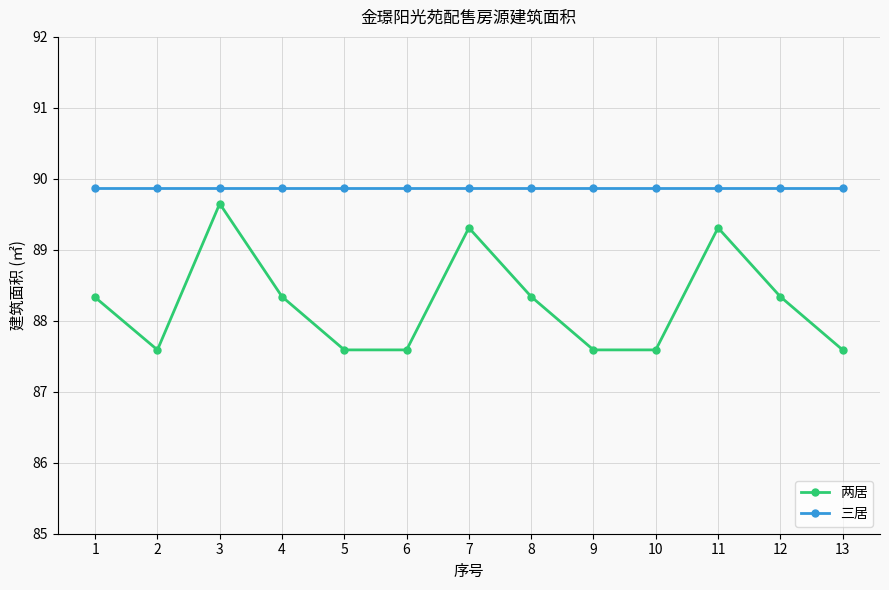

True or false: 三居 has a value of 89.9 at 6.

True